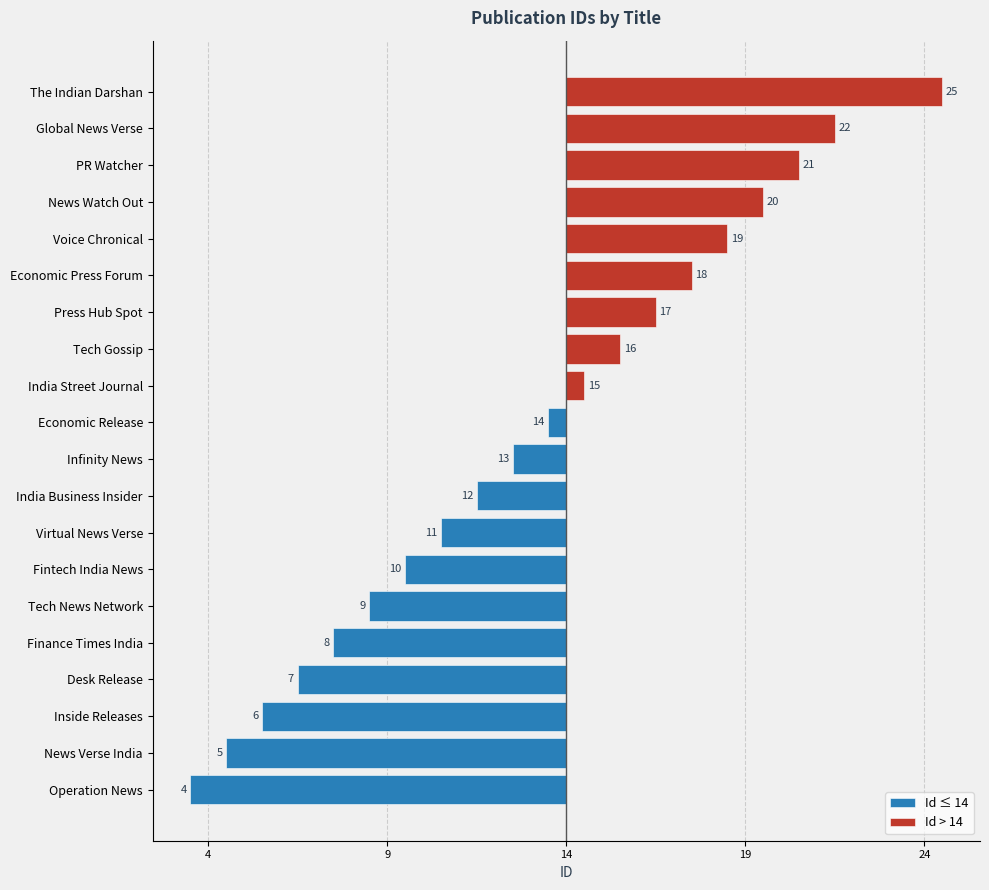

Rank the series by their average value, from highest to lowest.

Id > 14, Id ≤ 14